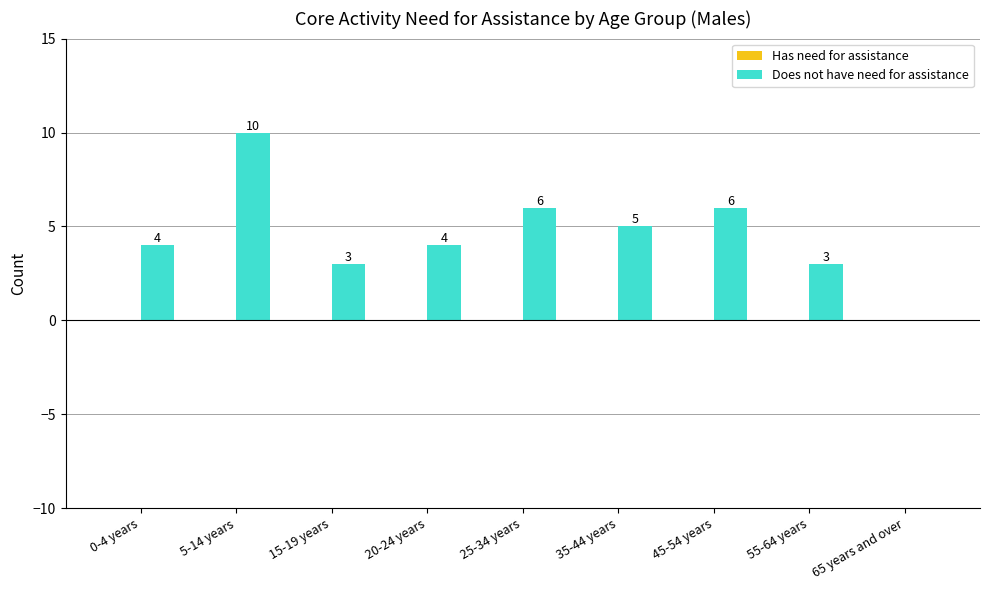

Which category has the highest value across all series?

5-14 years